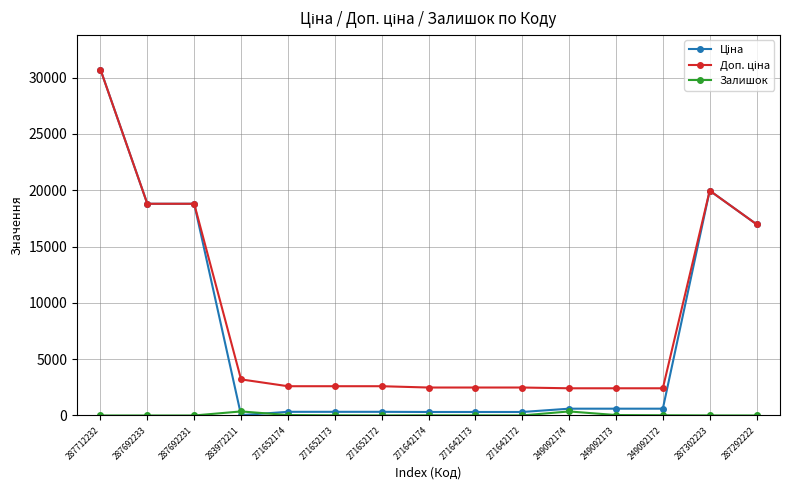

How many categories are shown in the chart?

15